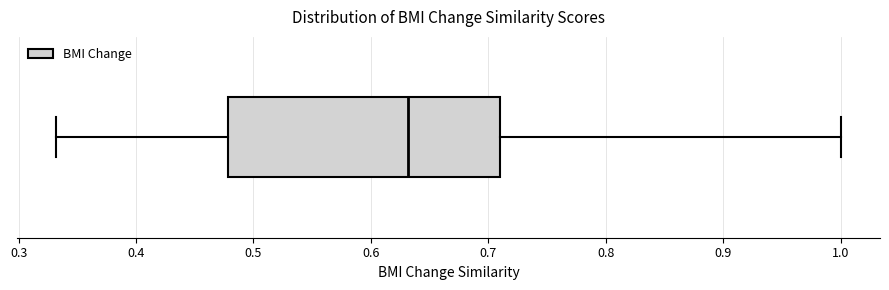

Transcribe this box plot: give where the median line is, the range the box spans, and where the two whiskers end, as read against the x-axis. The values are not printed on the chart, so give them approximately, as read against the axis.

median 0.63, box 0.48 to 0.71, whiskers 0.33 to 1.00